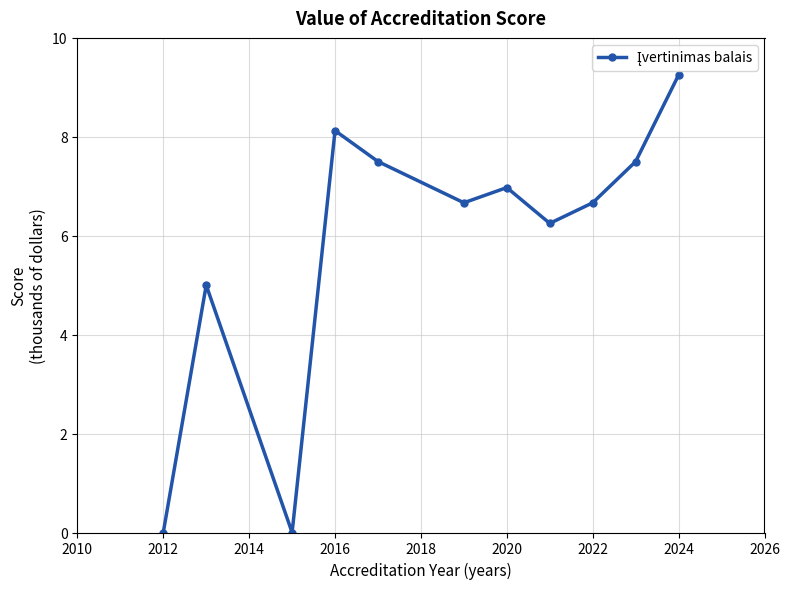

How many interior local peaks (higher than both neighbors) does the data have?

3